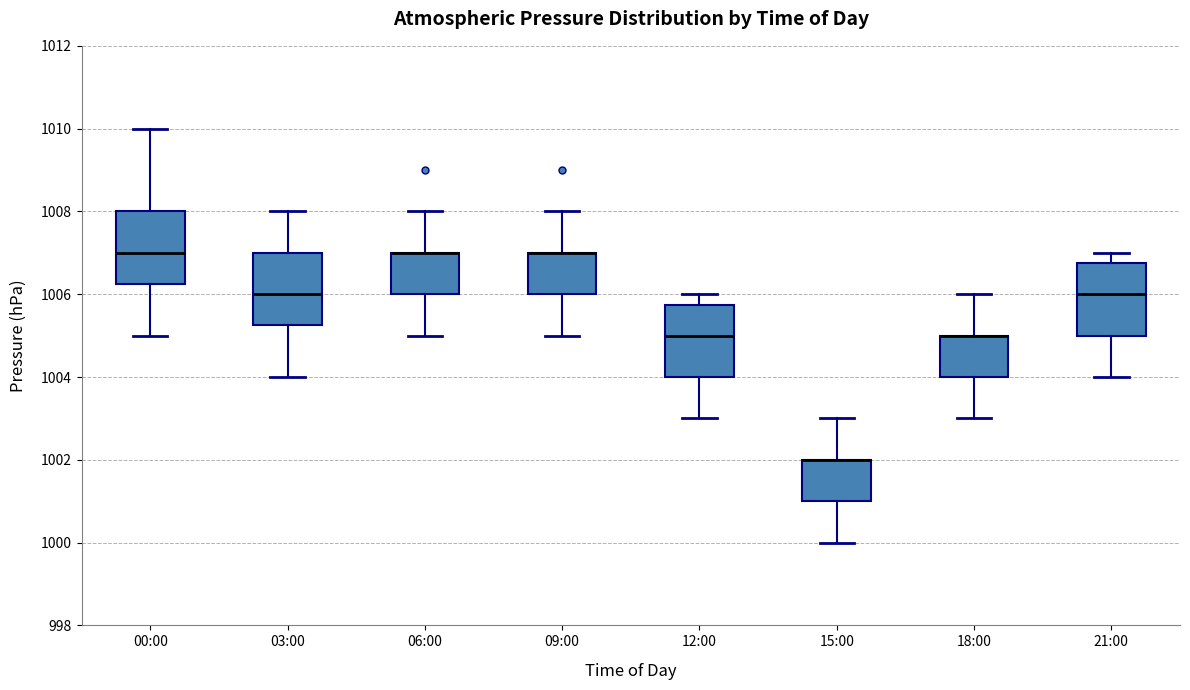

Where does the median line of the box for 21:00 sit on the y-axis? The values are not printed on the chart, so give them approximately, as read against the axis.

1006.0